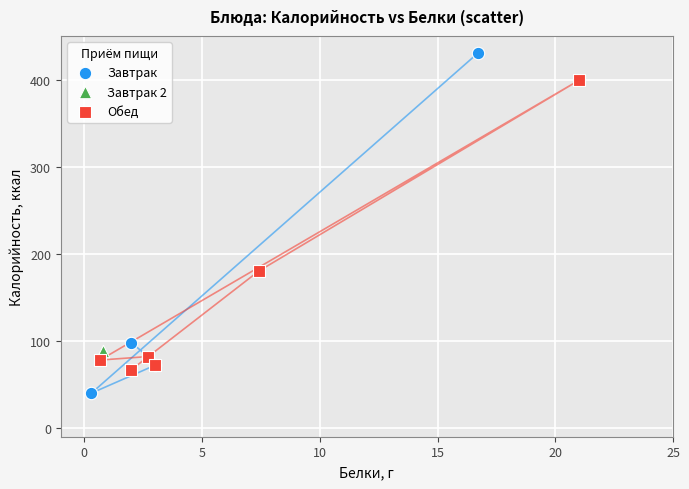

Which series reaches the minimum Y coordinate?

Завтрак